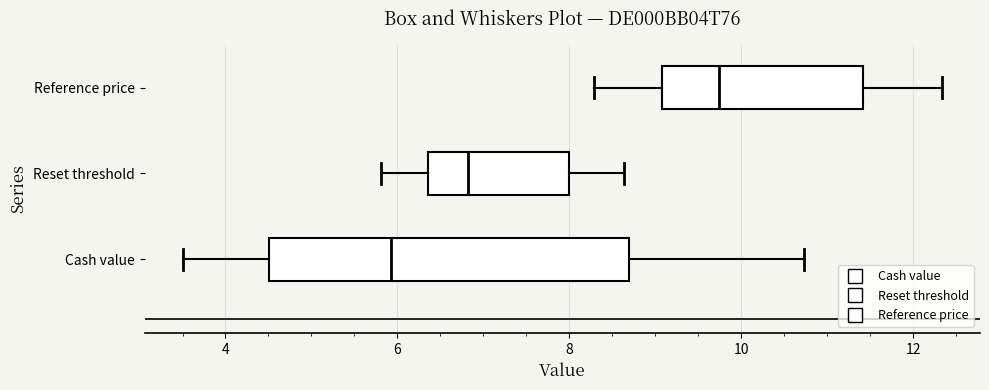

Which box has the furthest to the left median line?

Cash value